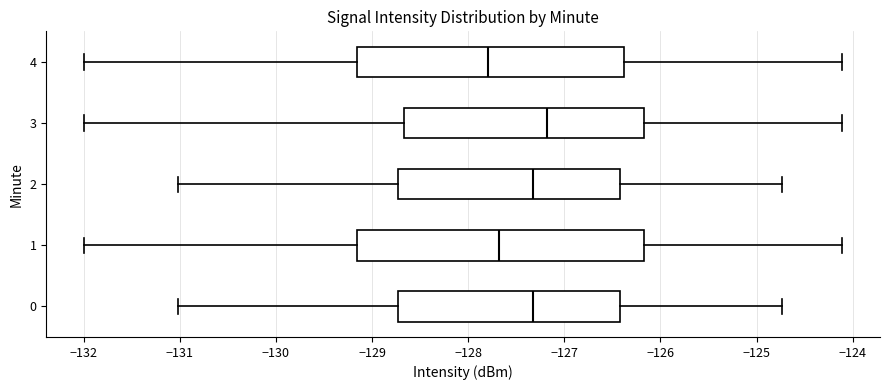

Reading bottom to top, transcribe this box plot: for each box, give where its median line is, the range the box spans, and where its two whiskers end, as read against the x-axis. The values are not printed on the chart, so give them approximately, as read against the axis.

0: median -127.3, box -128.7 to -126.4, whiskers -131.0 to -124.7
1: median -127.7, box -129.2 to -126.2, whiskers -132.0 to -124.1
2: median -127.3, box -128.7 to -126.4, whiskers -131.0 to -124.7
3: median -127.2, box -128.7 to -126.2, whiskers -132.0 to -124.1
4: median -127.8, box -129.2 to -126.4, whiskers -132.0 to -124.1